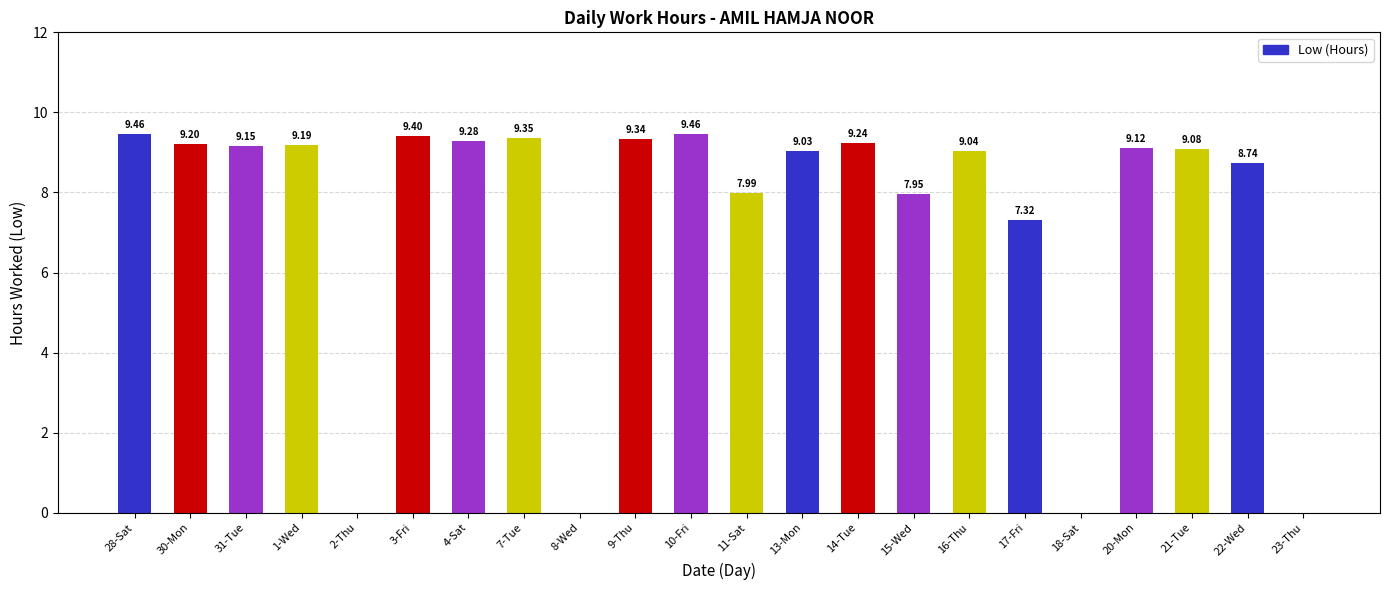

True or false: the data shows 13.5 at 21-Tue.

False